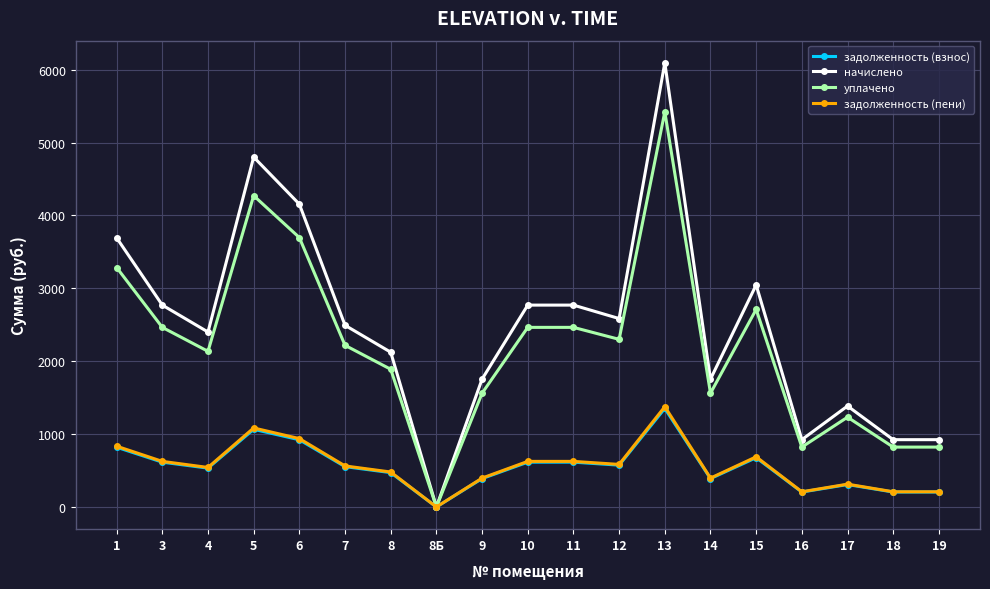

What are all the series names shown in the legend?

задолженность (взнос), начислено, уплачено, задолженность (пени)